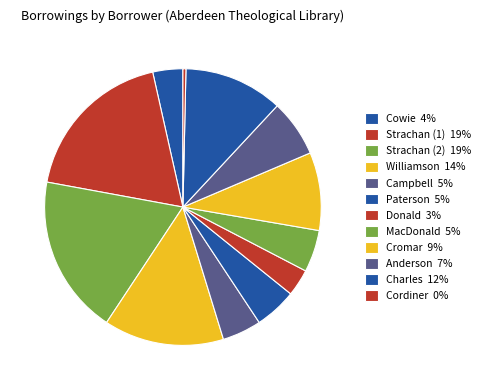

What is the smallest slice in the pie chart?

Cordiner